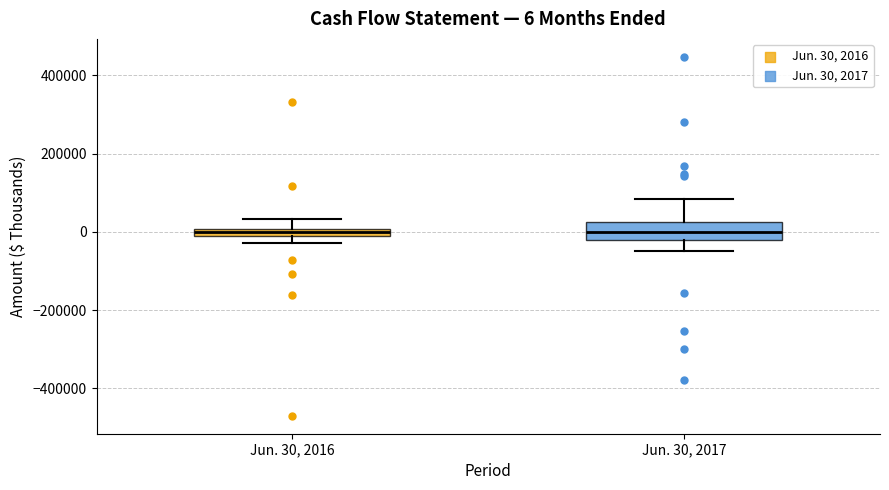

Which box is the tallest, from its lower edge to its upper edge?

Jun. 30, 2017